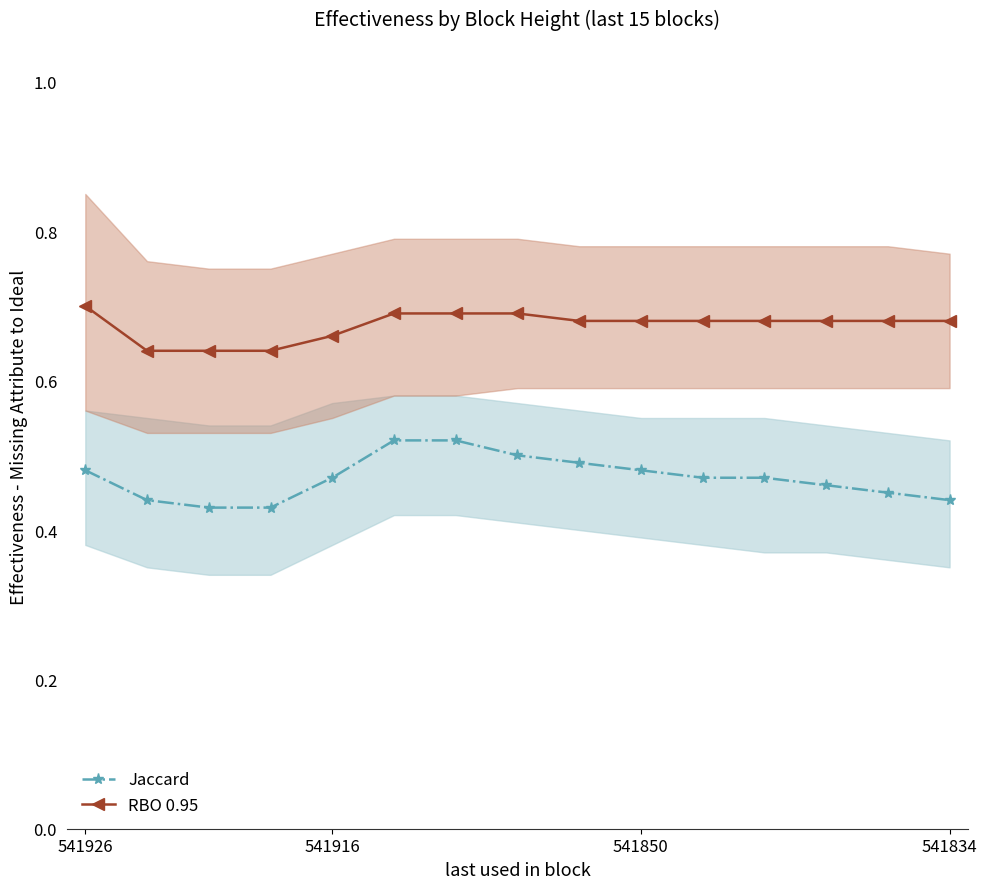

True or false: RBO 0.95 and Jaccard cross at least once.

False